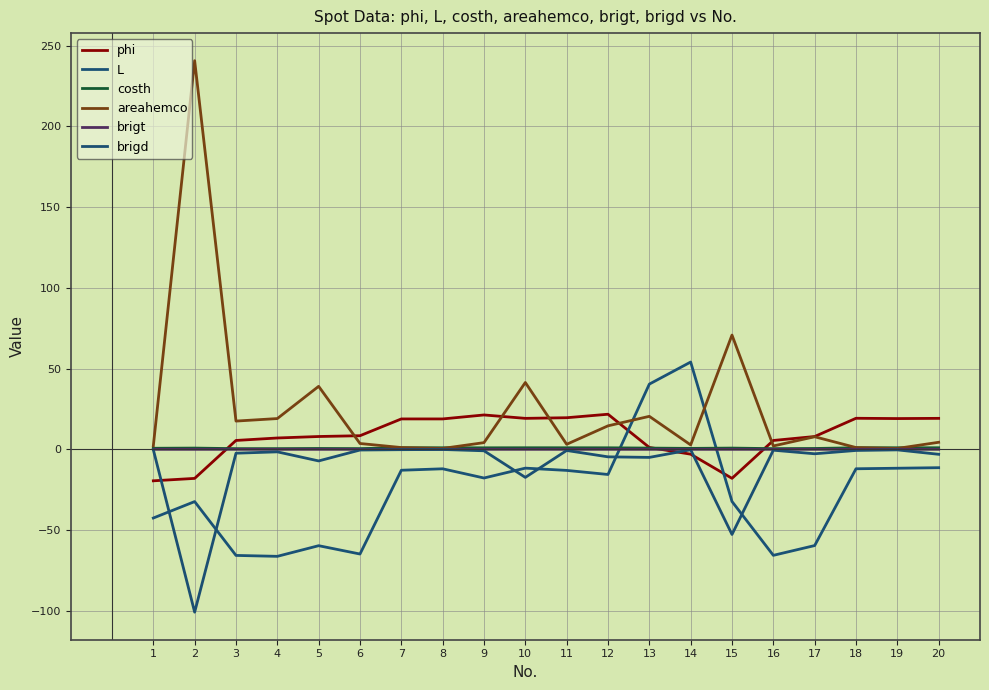

Which series has the widest spread of values?

areahemco